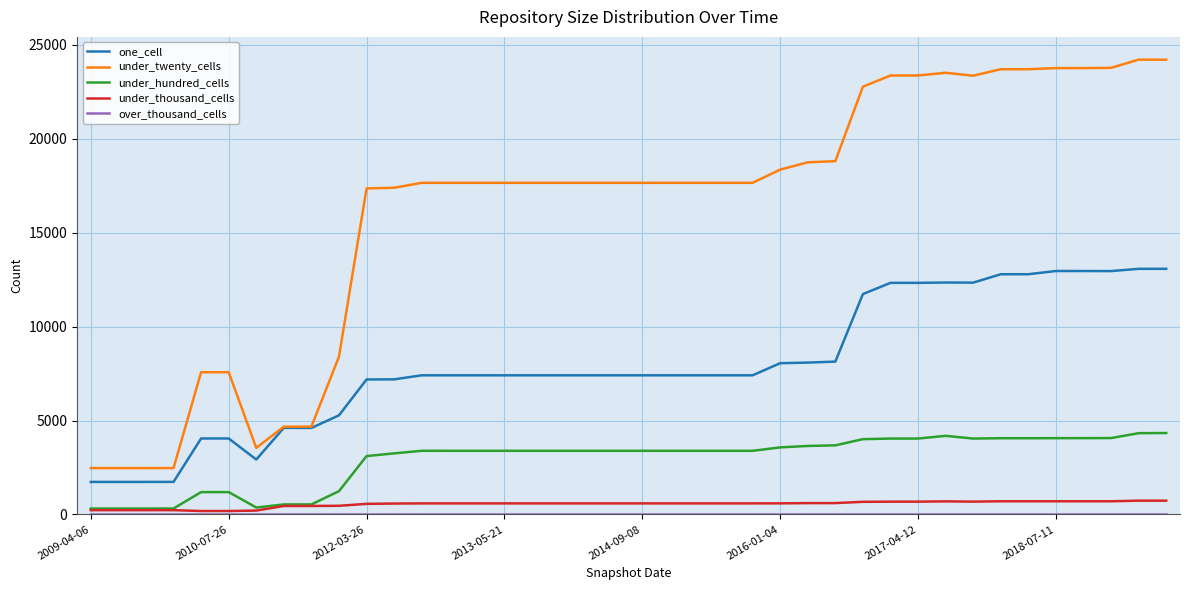

What is the maximum value shown in the chart?

24210